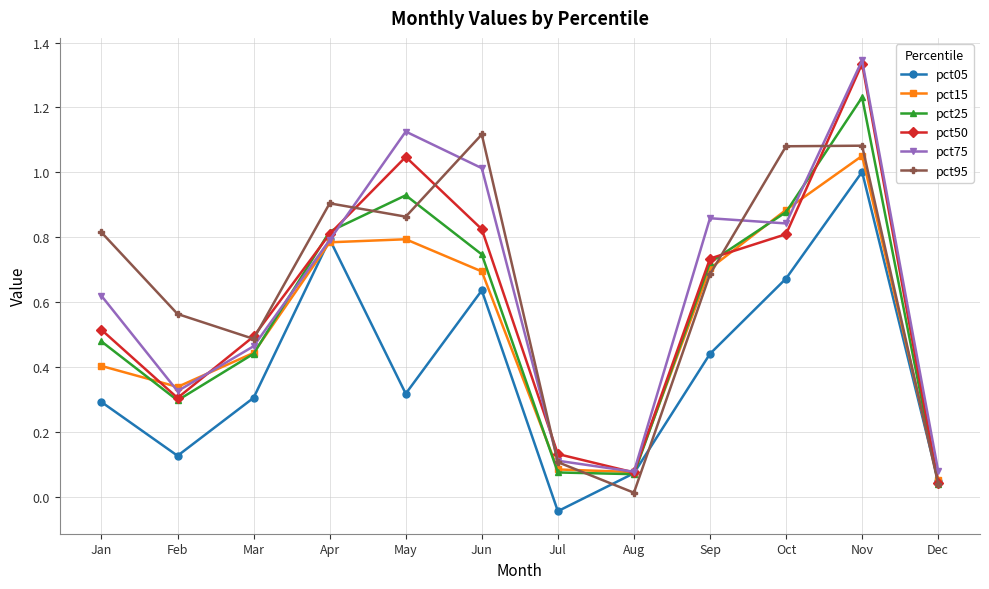

True or false: pct15 has more than 1 interior local peaks.

True